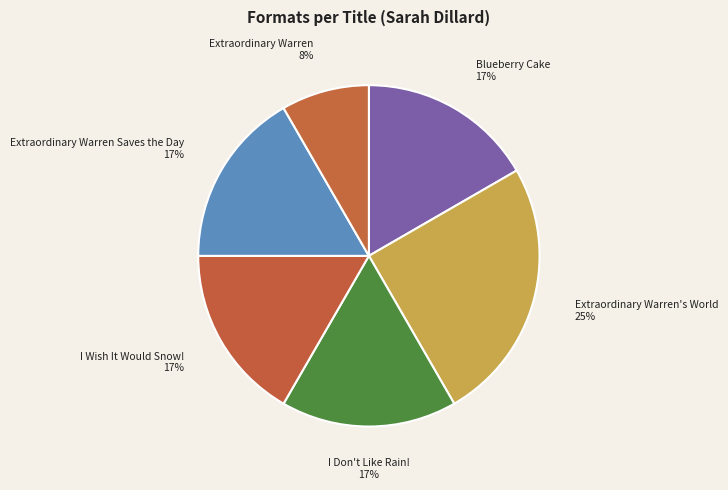

Is there any slice that represents more than half of the pie?

No